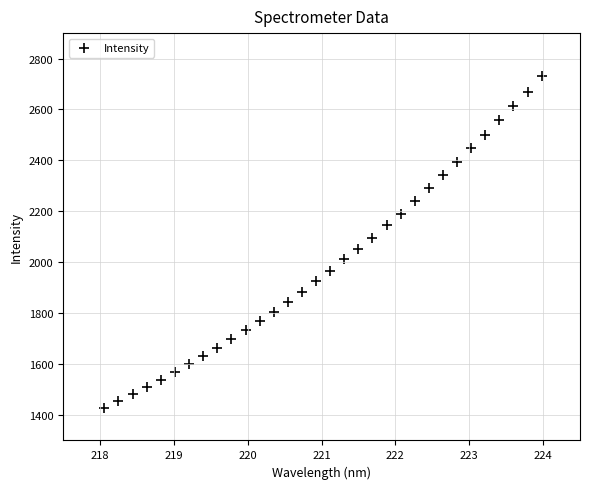

What is the range of Y values (max minus min)?

1301.9